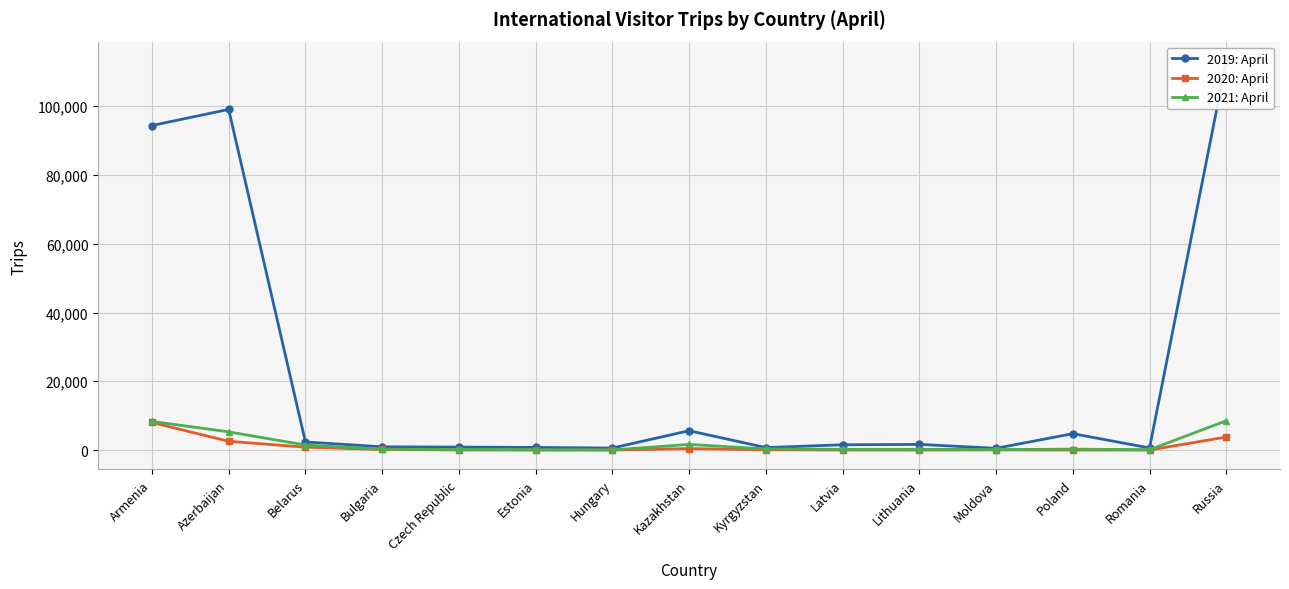

Which label corresponds to the smallest value in the chart?

Estonia